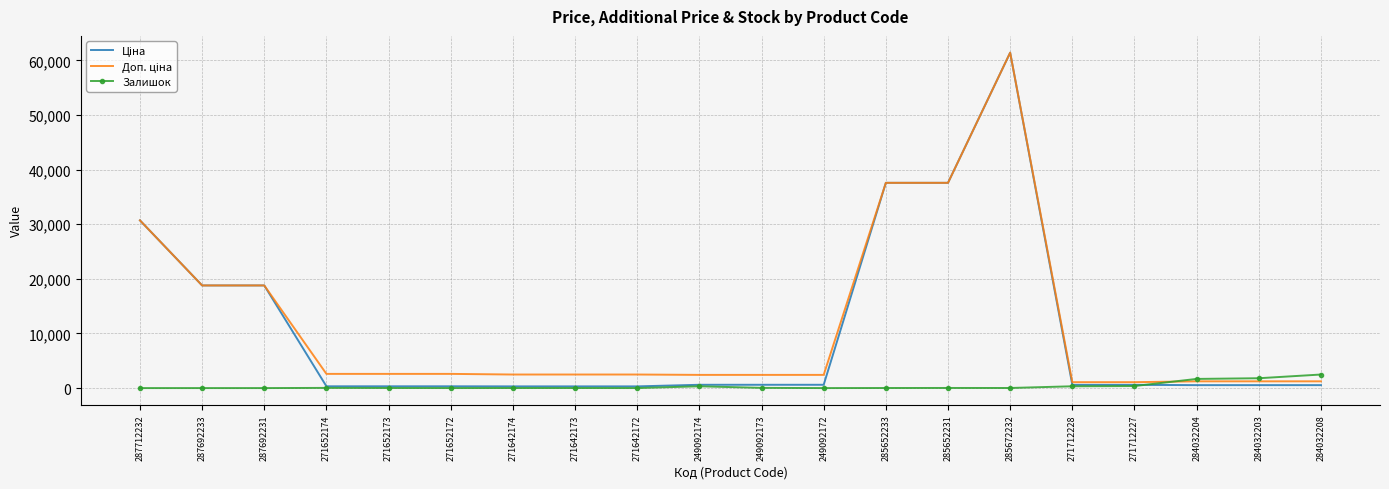

In Залишок, how many points are higher than both neighbors (excluding endpoints)?

4